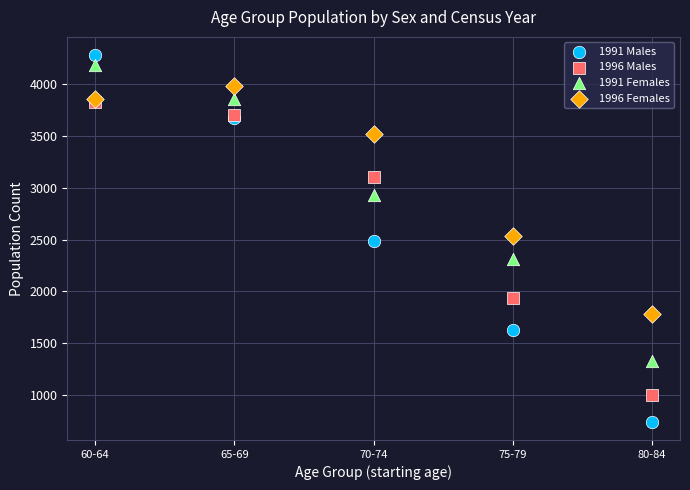

In the 1991 Females series, what Y value is closest to 2757?

2935